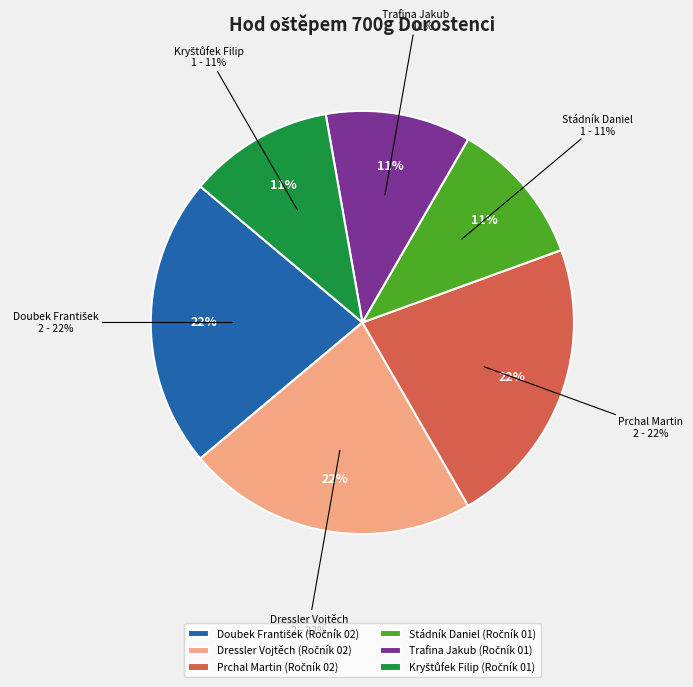

How many slices are in this pie chart?

6